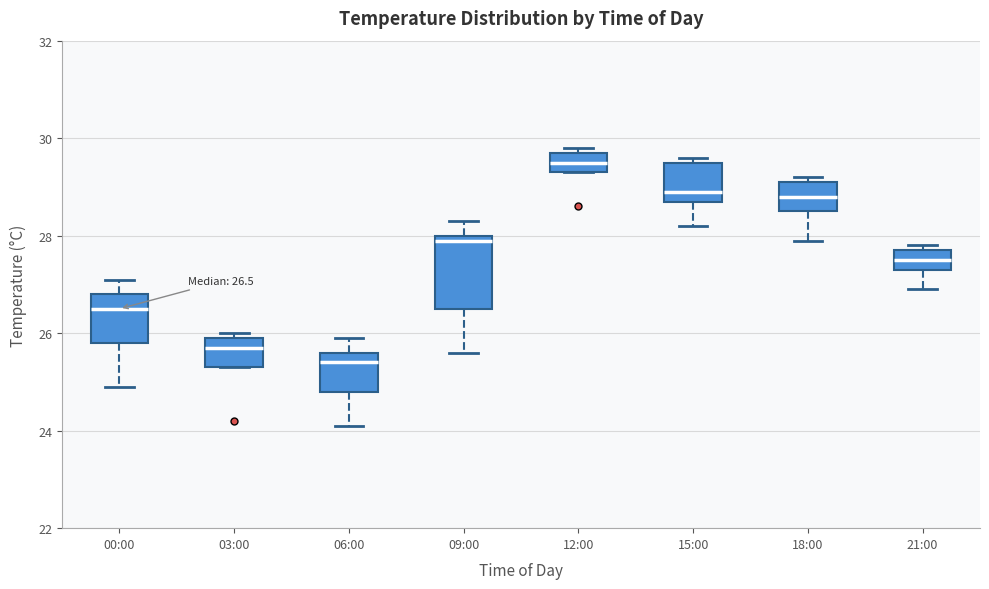

Which box is the tallest, from its lower edge to its upper edge?

09:00